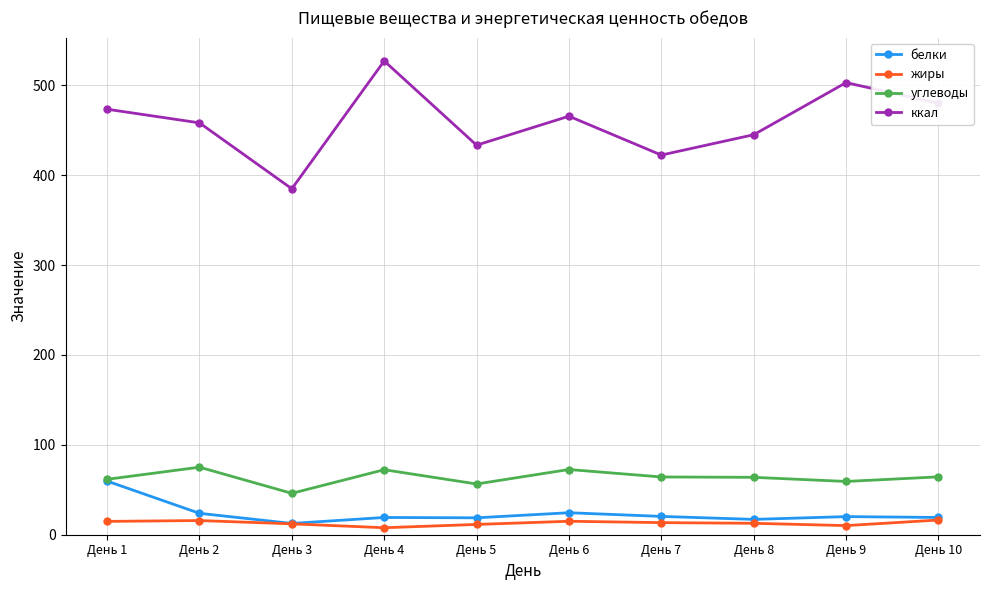

Does the chart have visible grid lines?

Yes